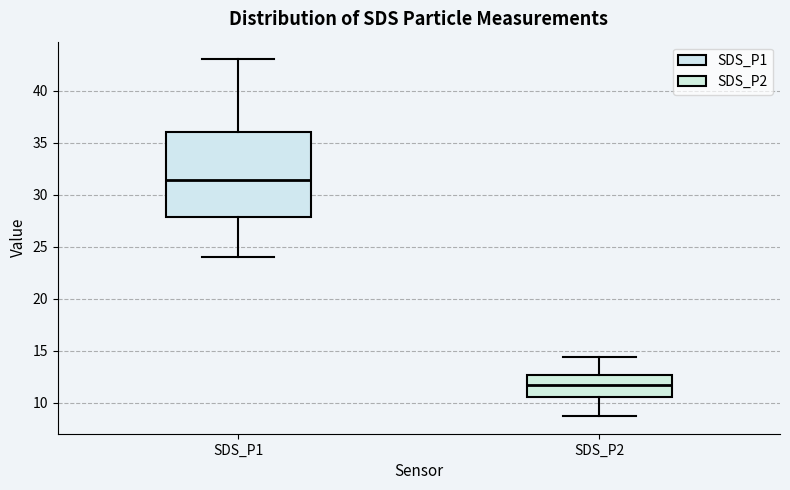

Where is the upper edge of the box for SDS_P1 on the y-axis? The values are not printed on the chart, so give them approximately, as read against the axis.

36.0